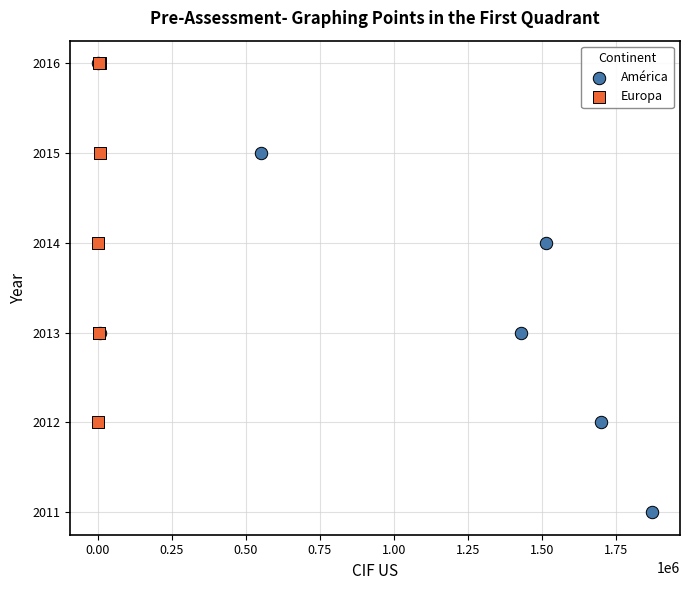

Which series has the widest spread of Y values?

América